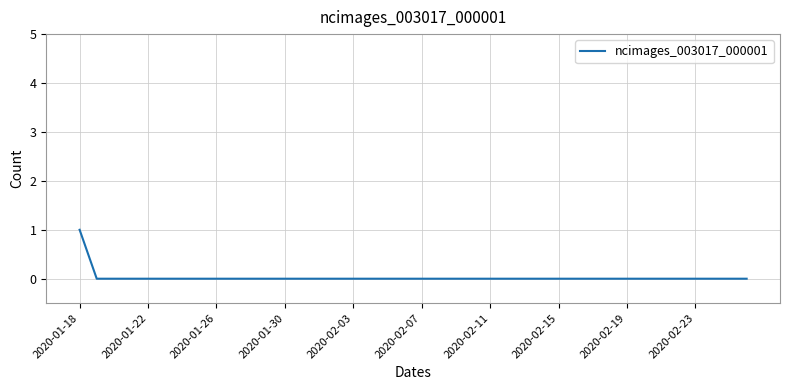

Count the number of data series in this chart.

1